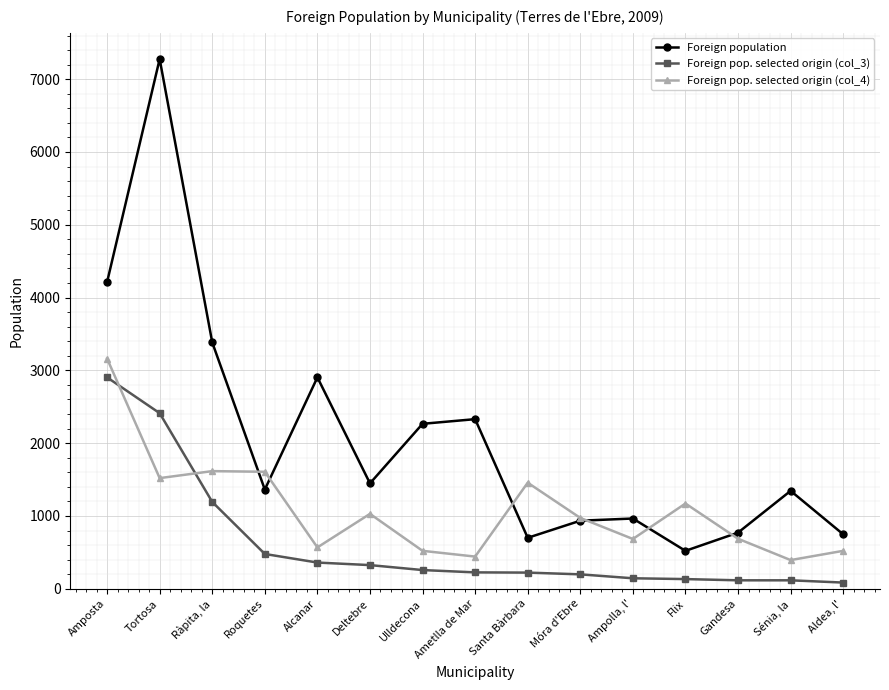

How many lines are shown in the chart?

3